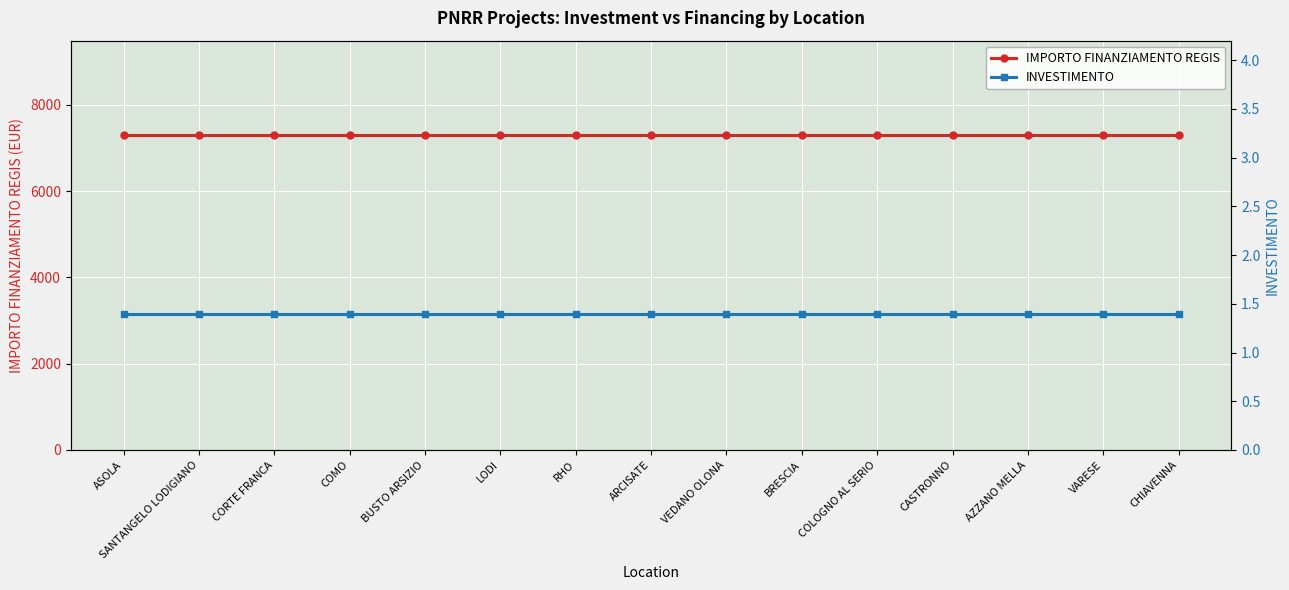

What is the total value across all series at CHIAVENNA?

7302.4